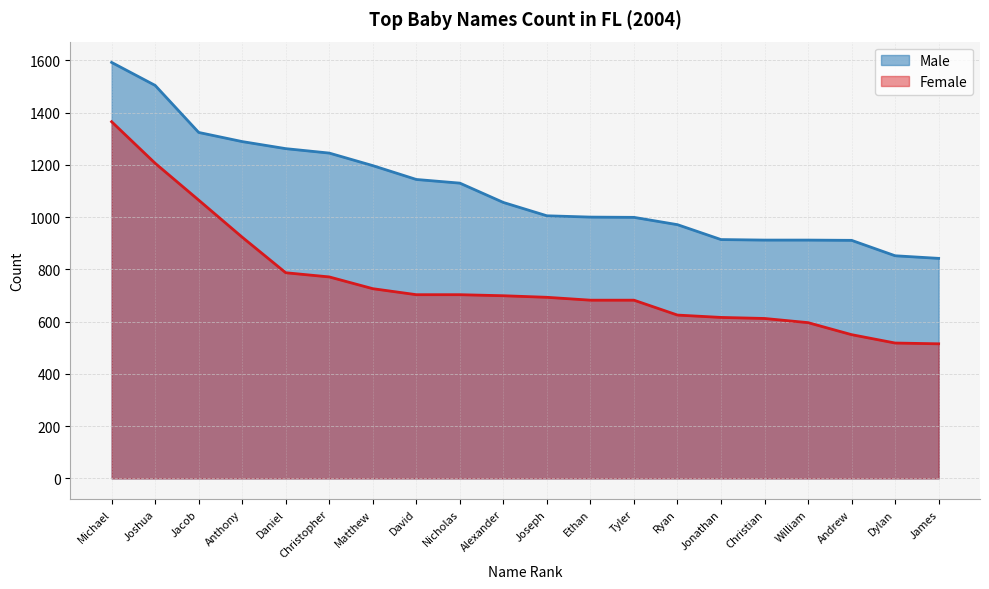

True or false: Male and Female intersect in this chart.

False